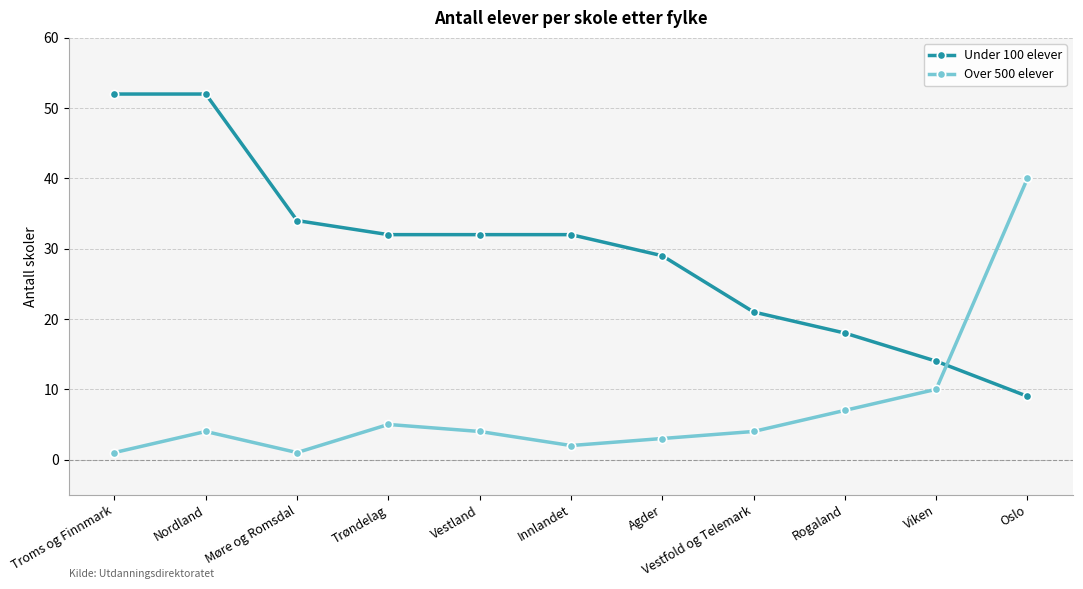

List the series in order of their overall mean, highest first.

Under 100 elever, Over 500 elever